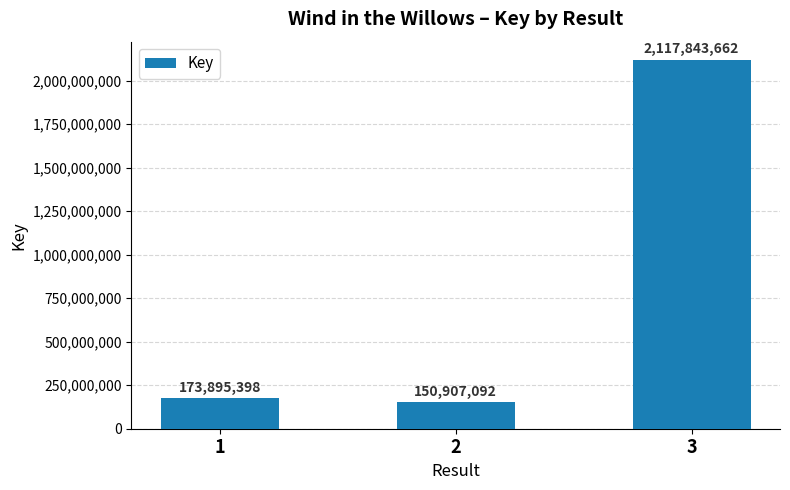

Reading left to right, list all the values displayed in this chart.

1=173895398	2=150907092	3=2117843662